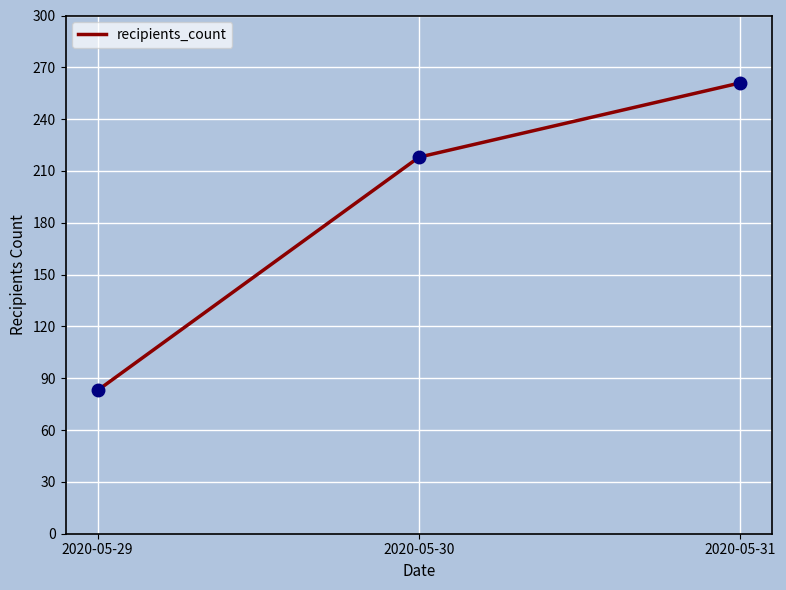

Does the chart have visible grid lines?

Yes